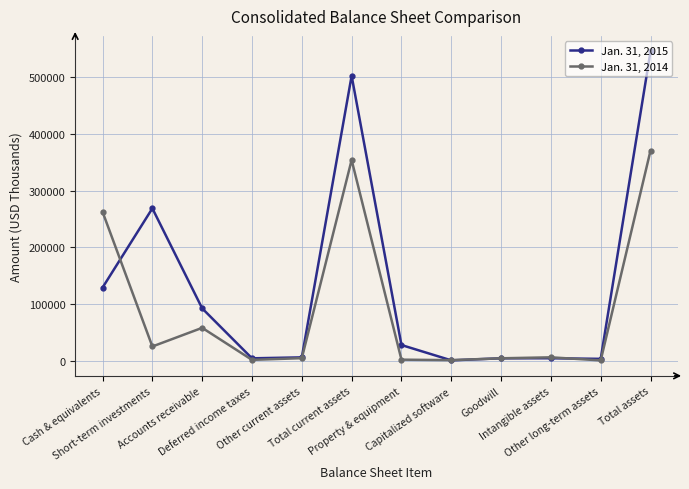

List the series in order of their peak value, highest first.

Jan. 31, 2015, Jan. 31, 2014